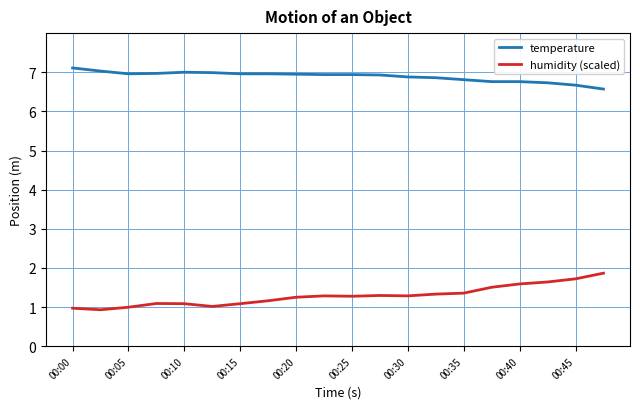

What are all the series names shown in the legend?

temperature, humidity (scaled)